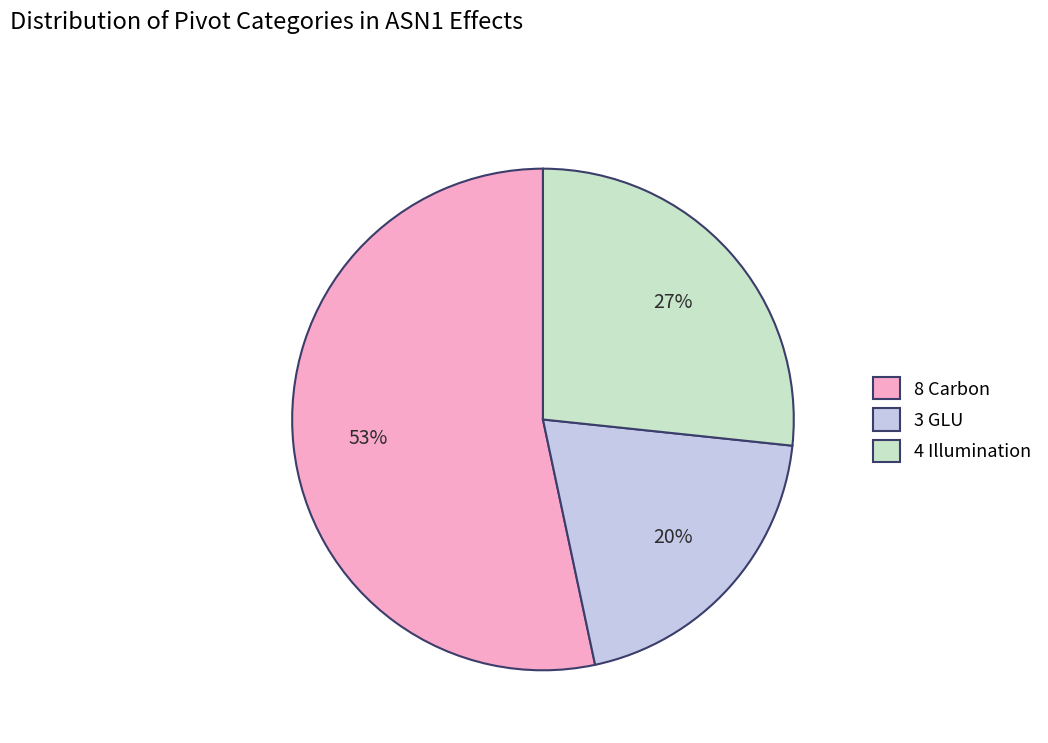

Is there a majority slice in this chart?

Yes